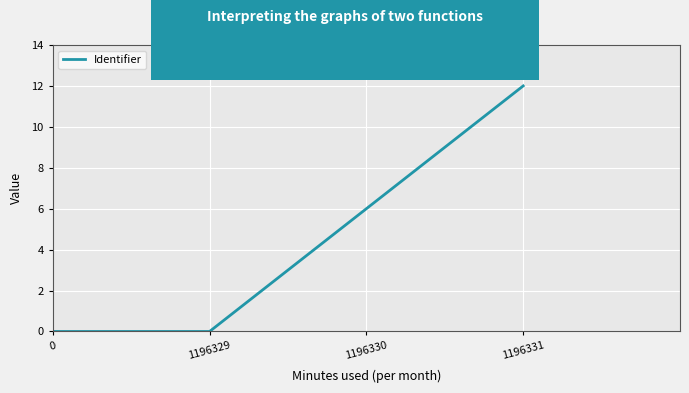

Read the value at 1196330, to the nearest 10.

10